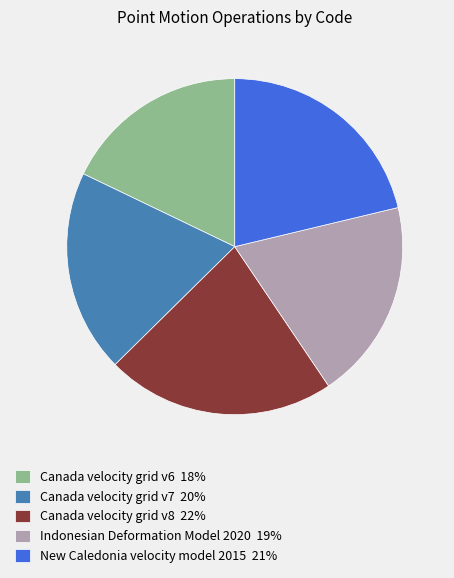

Which slice is the smallest?

Canada velocity grid v6